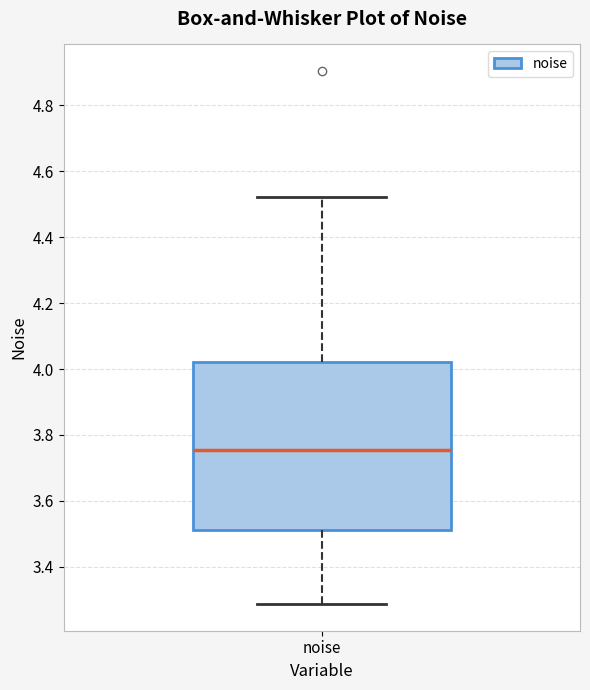

Transcribe this box plot: give where the median line is, the range the box spans, and where the two whiskers end, as read against the y-axis. The values are not printed on the chart, so give them approximately, as read against the axis.

median 3.76, box 3.52 to 4.02, whiskers 3.28 to 4.52